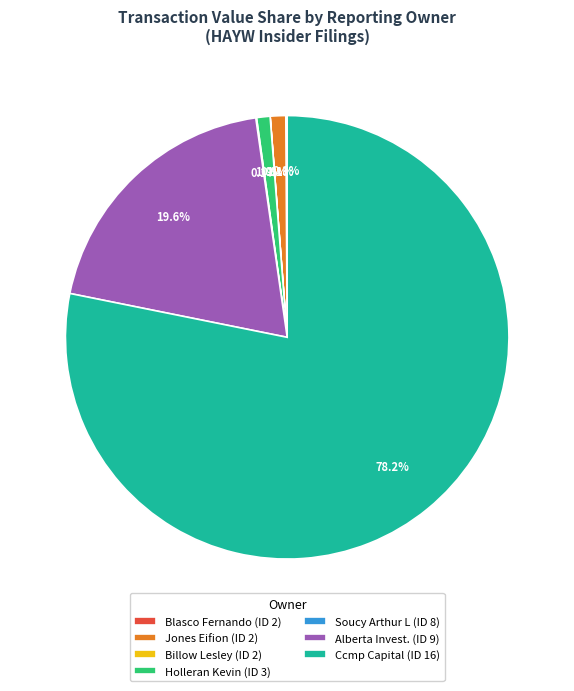

Is there any slice that represents more than half of the pie?

Yes